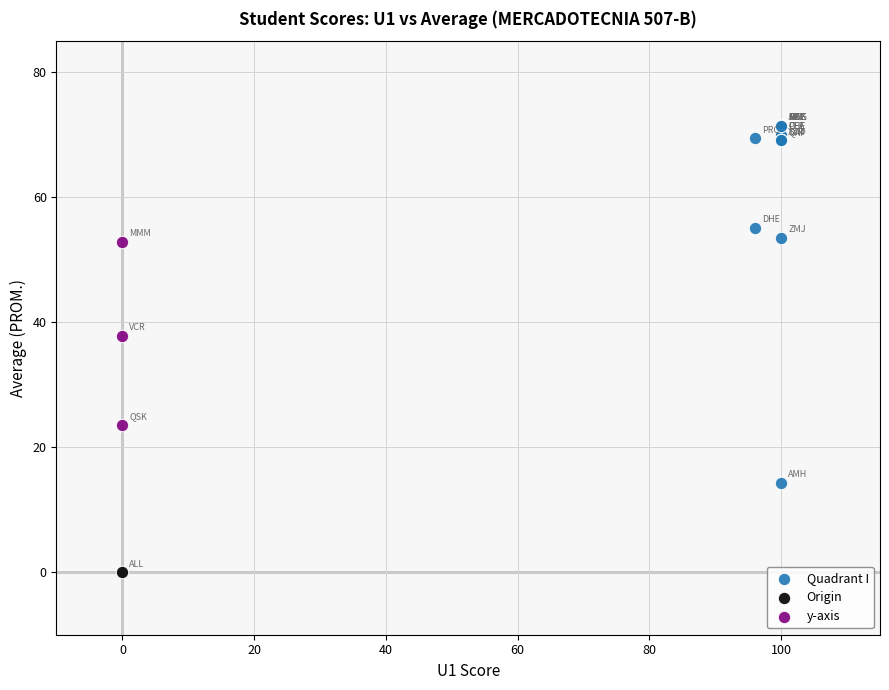

What are all the series names shown in the legend?

Quadrant I, Origin, y-axis